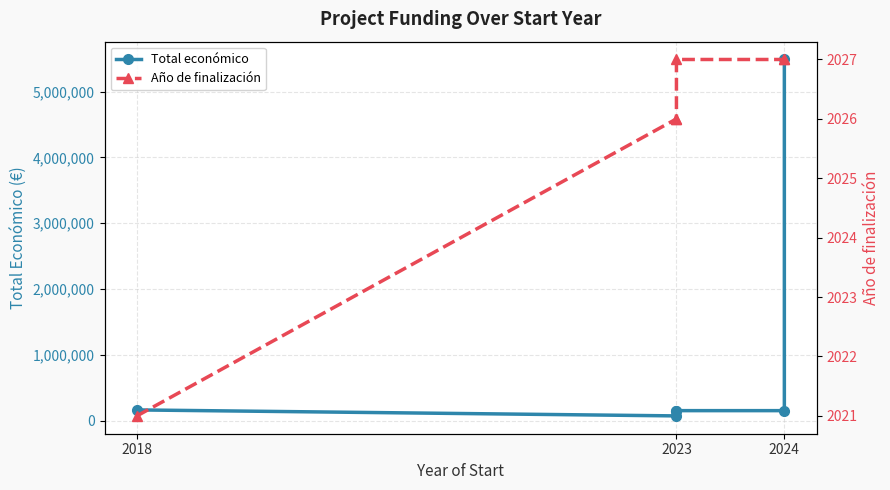

At how many categories does at least one series exceed 4779609?

1